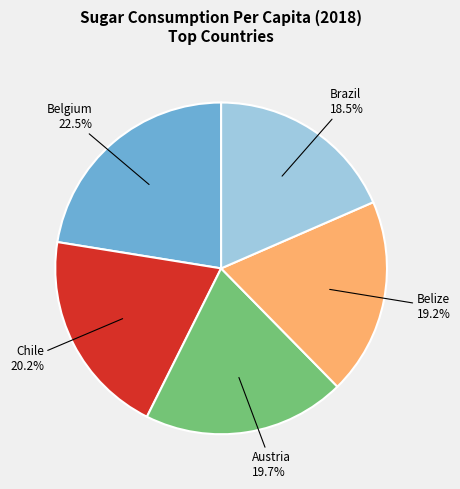

Approximately how many times larger is the value at Brazil compared to Belgium?

0.8